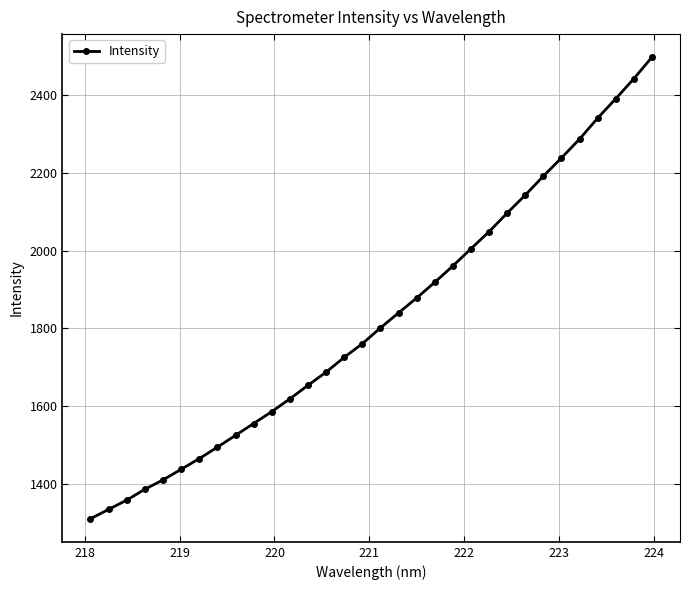

Is this an area chart (filled region under the line)?

No